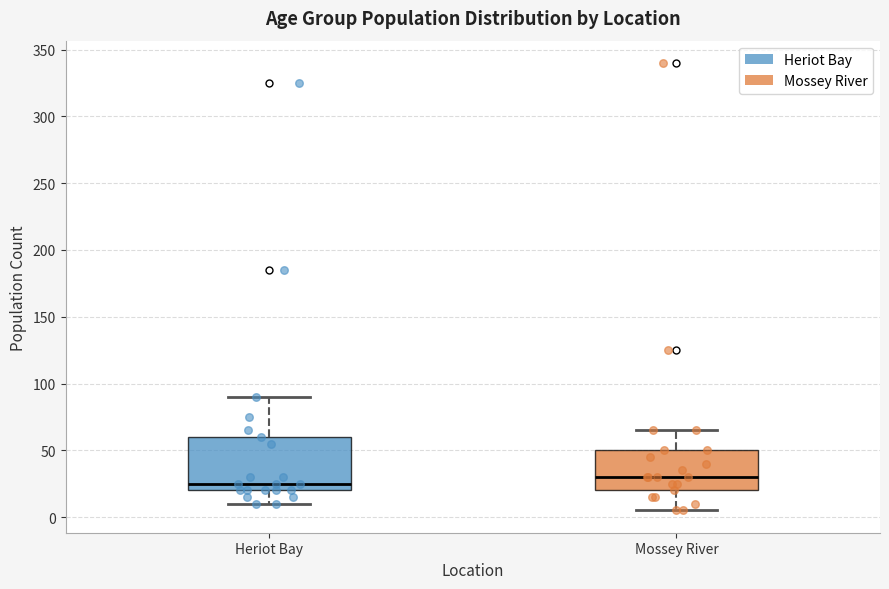

Comparing the boxes themselves (not the whiskers), which one is the tallest?

Heriot Bay